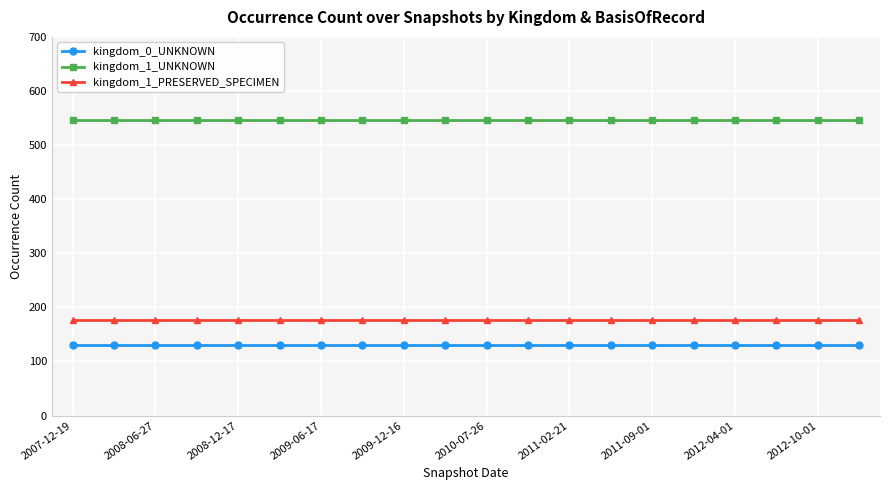

Reading left to right, what are all the values shown in this chart?

kingdom_0_UNKNOWN: 131	131	131	131	131	131	131	131	131	131	131	131	131	131	131	131	131	131	131	131
kingdom_1_UNKNOWN: 546	546	546	546	546	546	546	546	546	546	546	546	546	546	546	546	546	546	546	546
kingdom_1_PRESERVED_SPECIMEN: 176	176	176	176	176	176	176	176	176	176	176	176	176	176	176	176	176	176	176	176